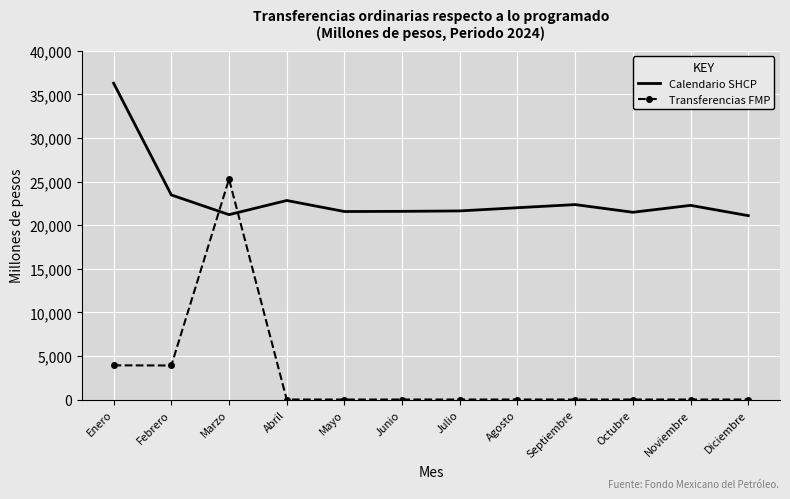

What is the difference between the highest and lowest values at Julio?

21634